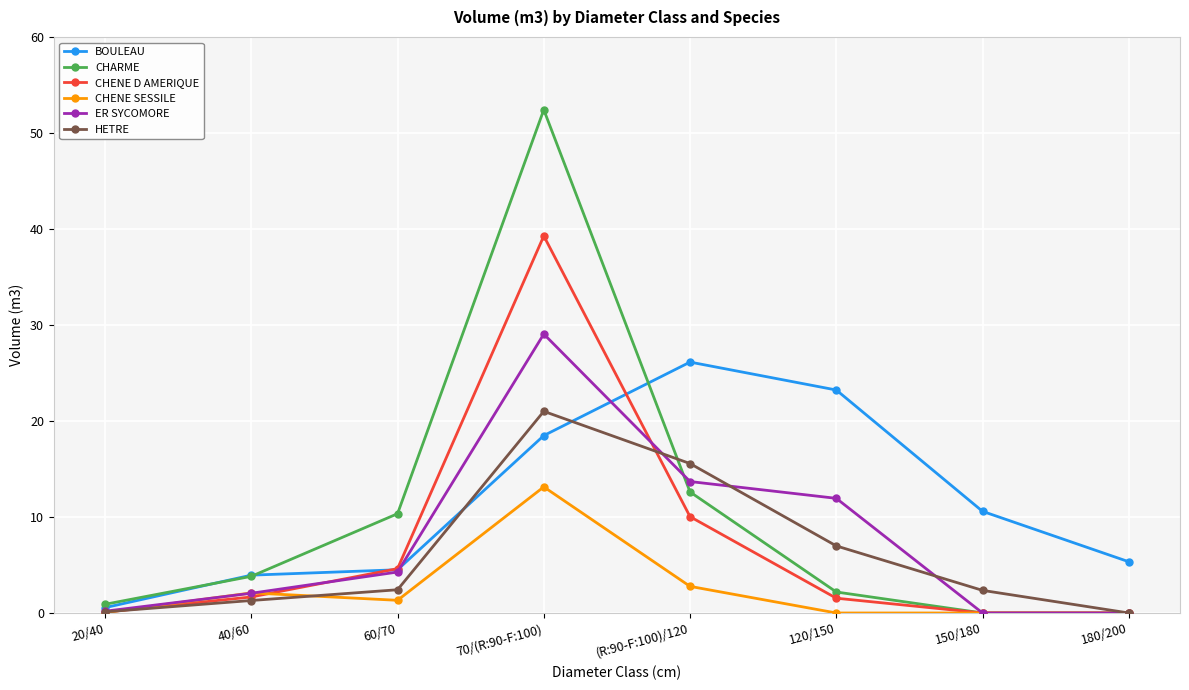

How many data points in BOULEAU are less than 10?

4